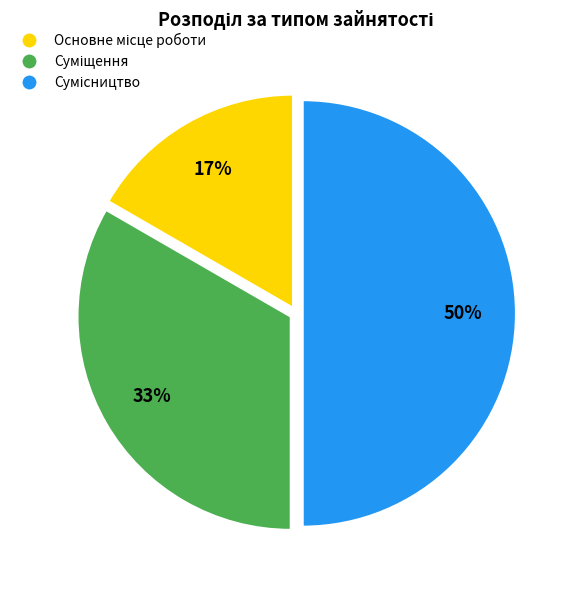

To the nearest percent, what is the difference between the largest and smallest slice percentages?

33%